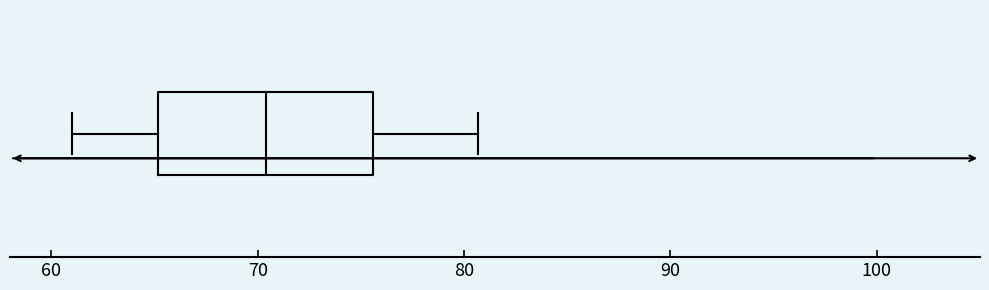

Where does the right whisker of the box end on the x-axis? The values are not printed on the chart, so give them approximately, as read against the axis.

81